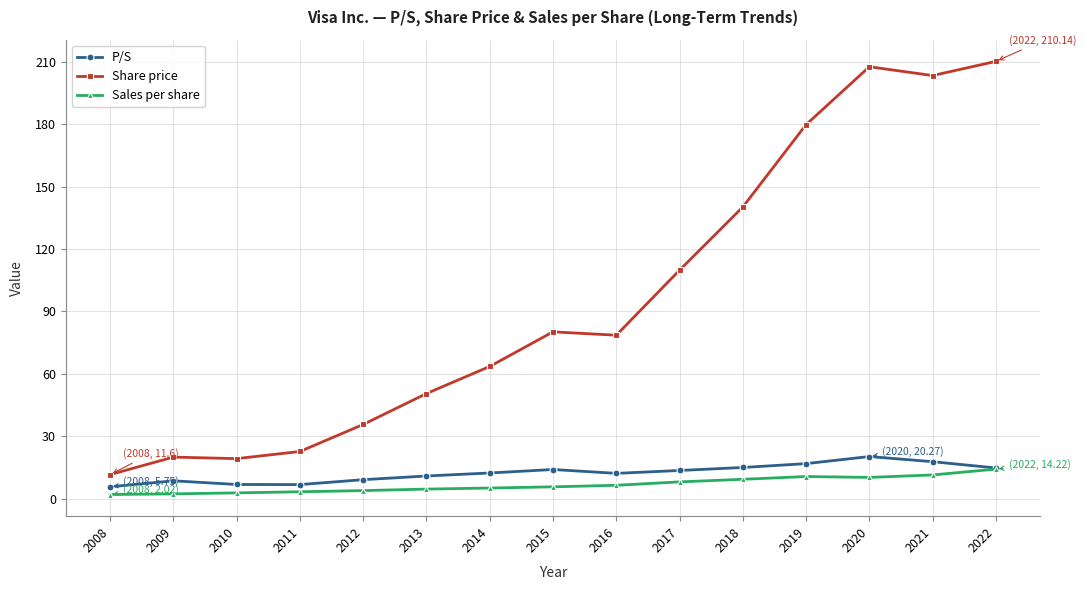

True or false: Share price and Sales per share cross at least once.

False